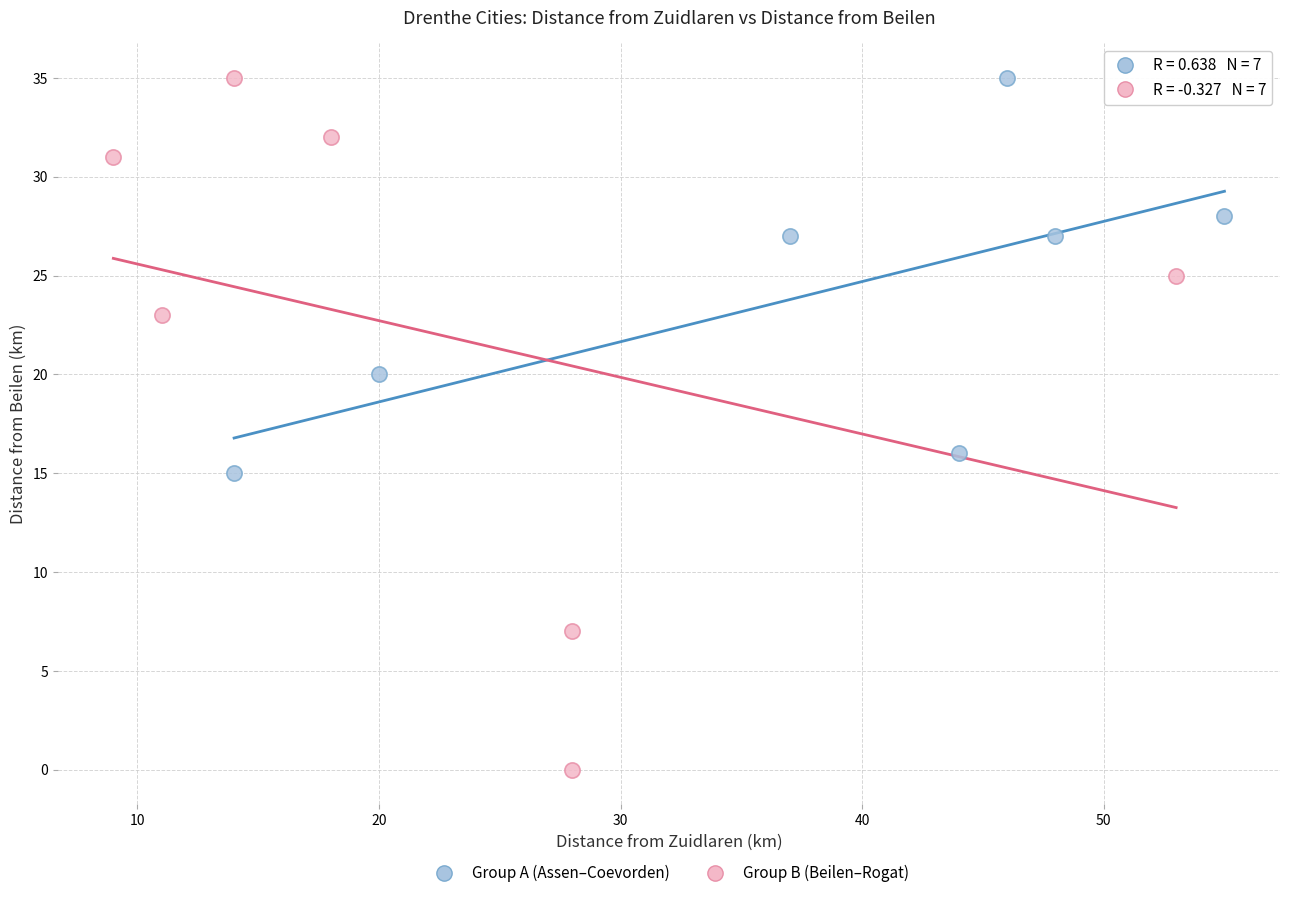

Which series reaches the minimum Y coordinate?

Group B (Beilen–Rogat)